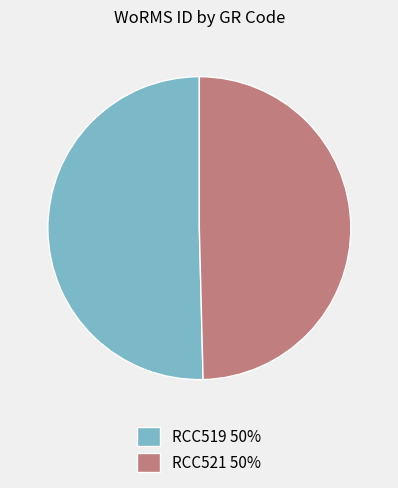

Is the sum of RCC519 50% and RCC521 50% greater than half?

Yes